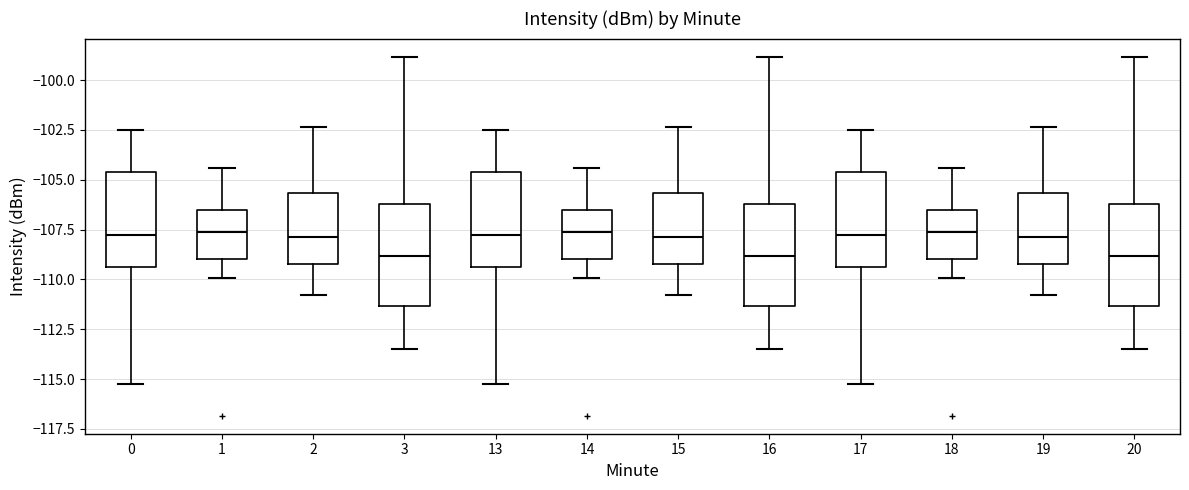

Reading left to right, read every box against the y-axis: the position of its median line, the range the box covers, and the ends of its whiskers. The values are not printed on the chart, so give them approximately, as read against the axis.

0: median -108.0, box -109.5 to -104.5, whiskers -115.5 to -102.5
1: median -107.5, box -109.0 to -106.5, whiskers -110.0 to -104.5
2: median -108.0, box -109.0 to -105.5, whiskers -111.0 to -102.5
3: median -109.0, box -111.5 to -106.0, whiskers -113.5 to -99.0
13: median -108.0, box -109.5 to -104.5, whiskers -115.5 to -102.5
14: median -107.5, box -109.0 to -106.5, whiskers -110.0 to -104.5
15: median -108.0, box -109.0 to -105.5, whiskers -111.0 to -102.5
16: median -109.0, box -111.5 to -106.0, whiskers -113.5 to -99.0
17: median -108.0, box -109.5 to -104.5, whiskers -115.5 to -102.5
18: median -107.5, box -109.0 to -106.5, whiskers -110.0 to -104.5
19: median -108.0, box -109.0 to -105.5, whiskers -111.0 to -102.5
20: median -109.0, box -111.5 to -106.0, whiskers -113.5 to -99.0